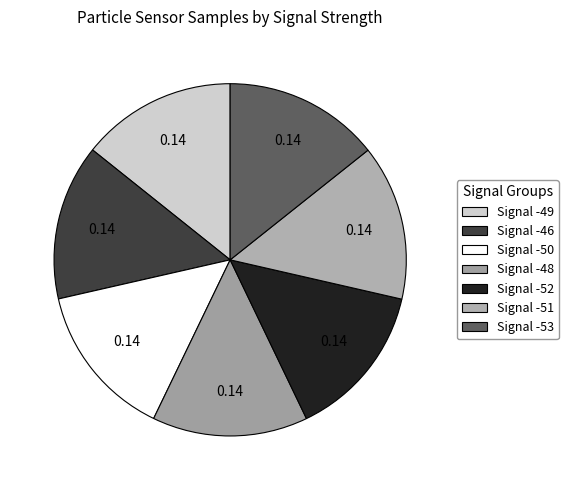

How many segments does this pie chart have?

7